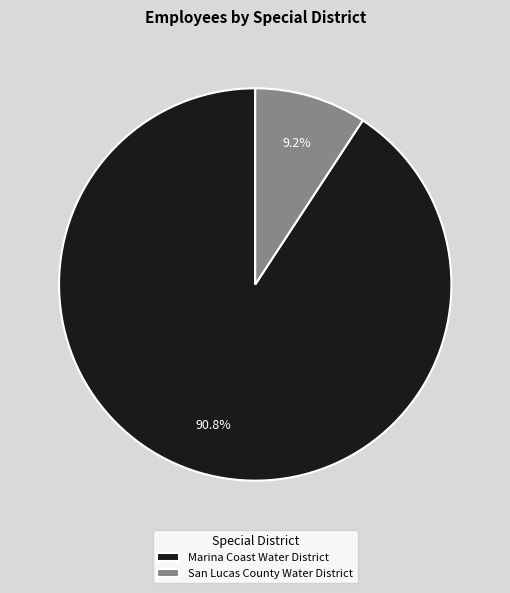

Rank the categories by value from lowest to highest.

San Lucas County Water District, Marina Coast Water District